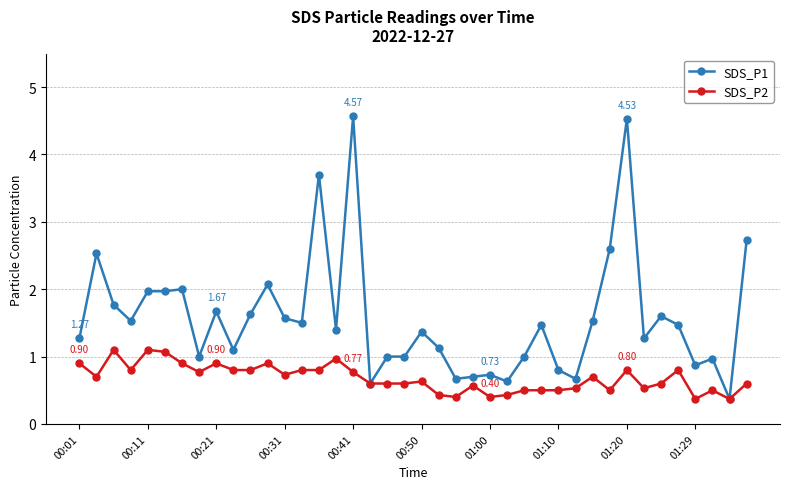

True or false: SDS_P1 has more than 1 points higher than both neighbors.

True